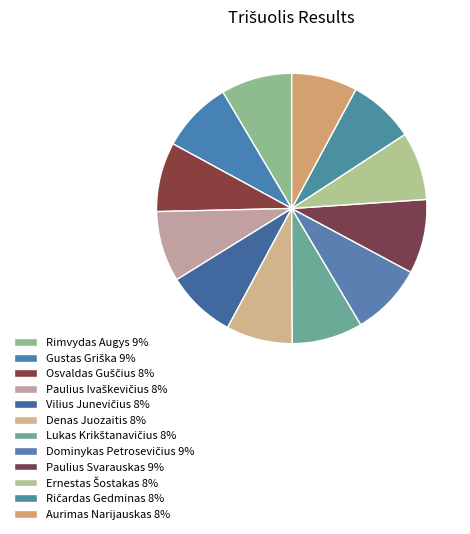

Rank the categories by value from highest to lowest.

Paulius Svarauskas, Dominykas Petrosevičius, Gustas Griška, Rimvydas Augys, Lukas Krikštanavičius, Paulius Ivaškevičius, Vilius Junevičius, Osvaldas Guščius, Ernestas Šostakas, Denas Juozaitis, Ričardas Gedminas, Aurimas Narijauskas